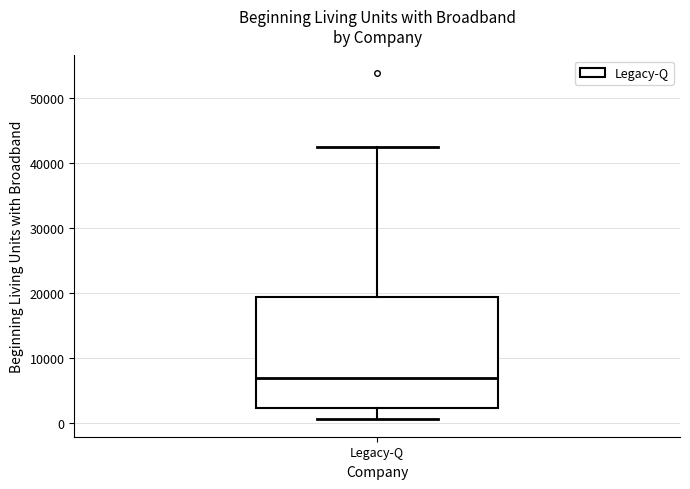

Transcribe this box plot: give where the median line is, the range the box spans, and where the two whiskers end, as read against the y-axis. The values are not printed on the chart, so give them approximately, as read against the axis.

median 7000, box 2000 to 19000, whiskers 0 to 42000